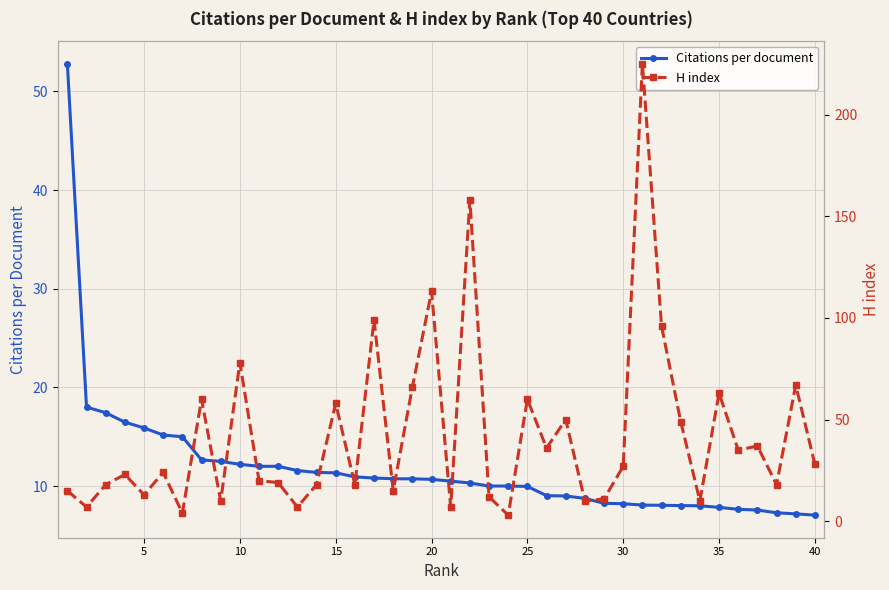

List the series in order of their overall mean, highest first.

H index, Citations per document